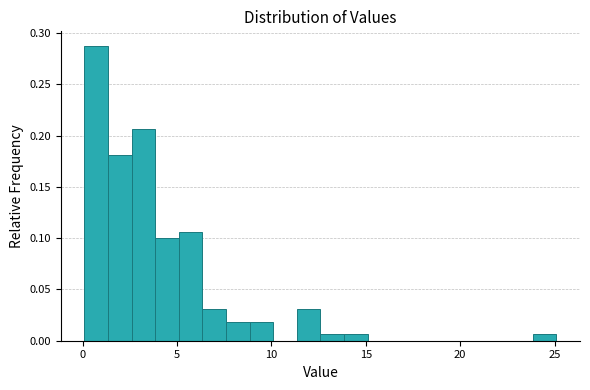

Read against the x-axis, roughly where is the centre of the tallest bar?

0.5